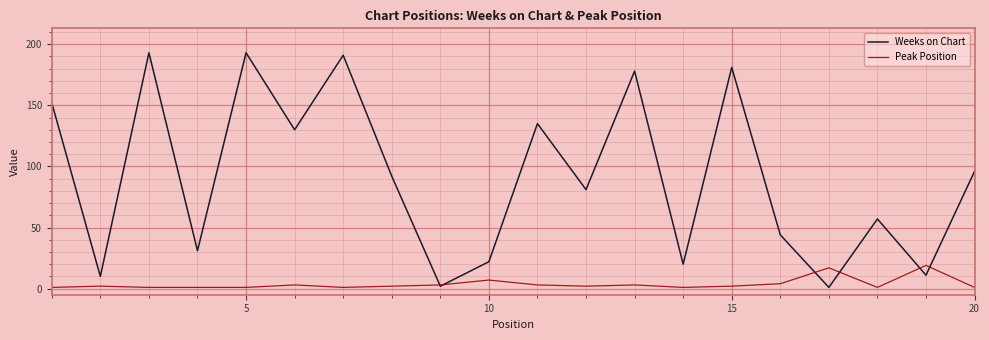

What is the greatest value displayed?

193